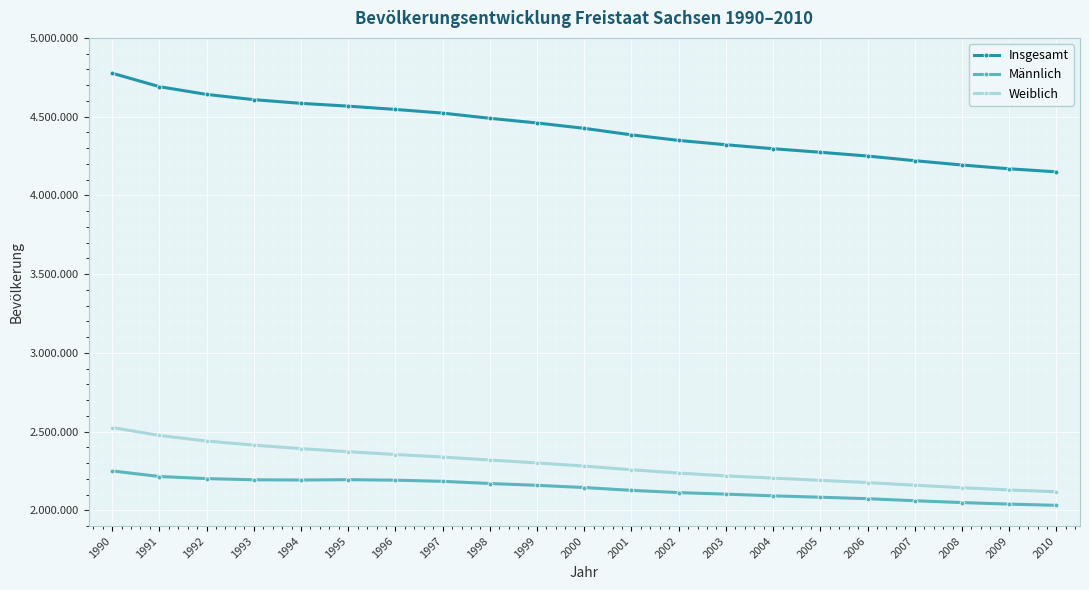

Does the chart have visible grid lines?

Yes